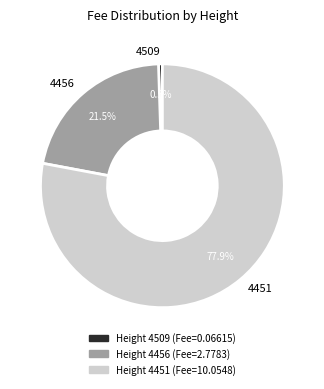

What is the majority slice?

4451